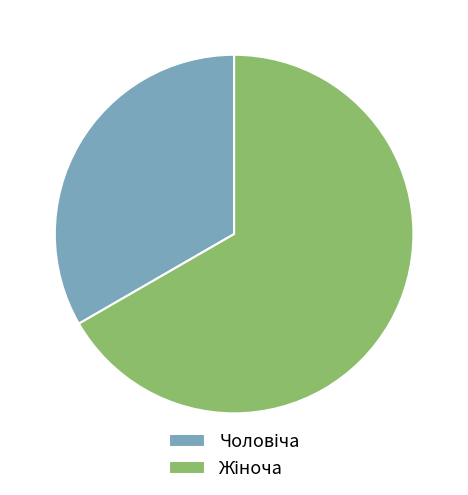

Is there any slice that represents more than half of the pie?

Yes